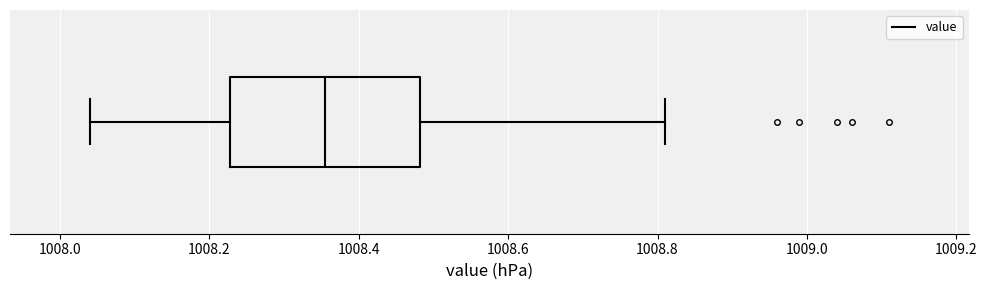

Read this box plot against the x-axis: the position of the median line, the range covered by the box, and the ends of both whiskers. The values are not printed on the chart, so give them approximately, as read against the axis.

median 1008.36, box 1008.22 to 1008.48, whiskers 1008.04 to 1008.82